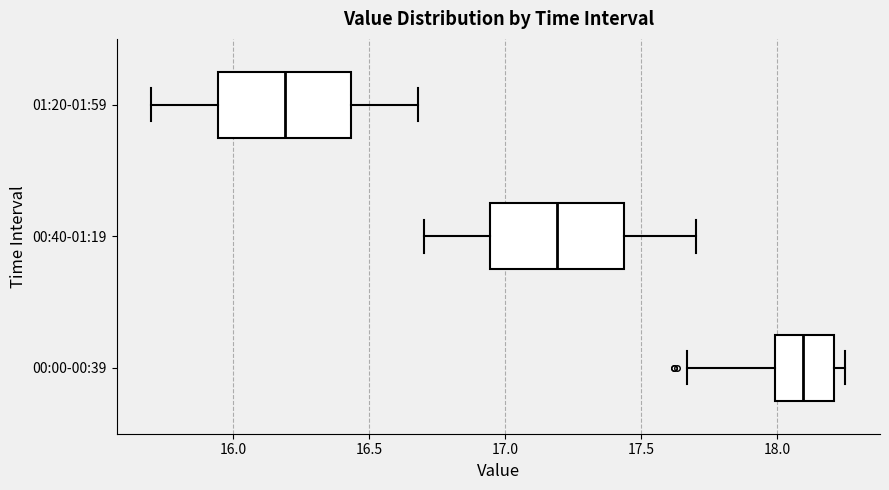

Reading bottom to top, read every box against the x-axis: the position of its median line, the range the box covers, and the ends of its whiskers. The values are not printed on the chart, so give them approximately, as read against the axis.

00:00-00:39: median 18.10, box 18.00 to 18.20, whiskers 17.65 to 18.25
00:40-01:19: median 17.20, box 16.95 to 17.45, whiskers 16.70 to 17.70
01:20-01:59: median 16.20, box 15.95 to 16.45, whiskers 15.70 to 16.70